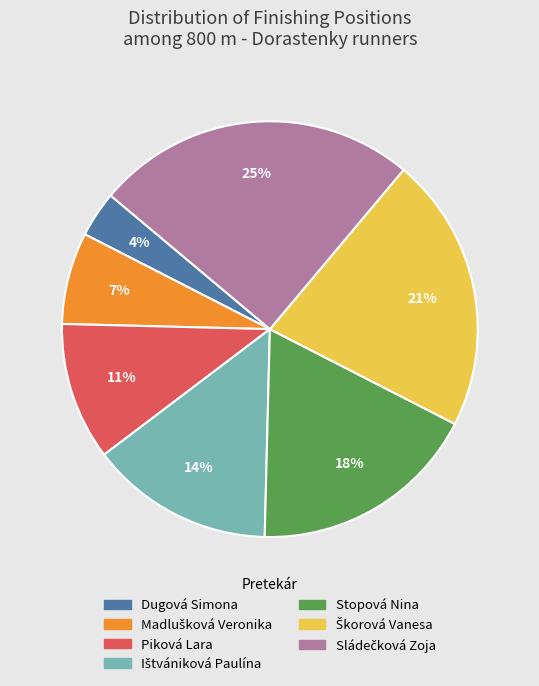

Between Stopová Nina and Dugová Simona, which is larger?

Stopová Nina